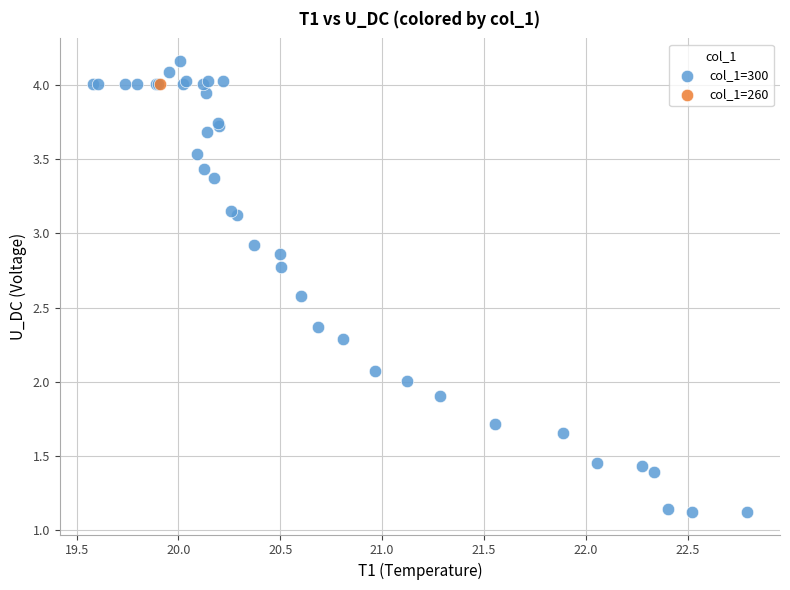

What are all the series names shown in the legend?

col_1=300, col_1=260